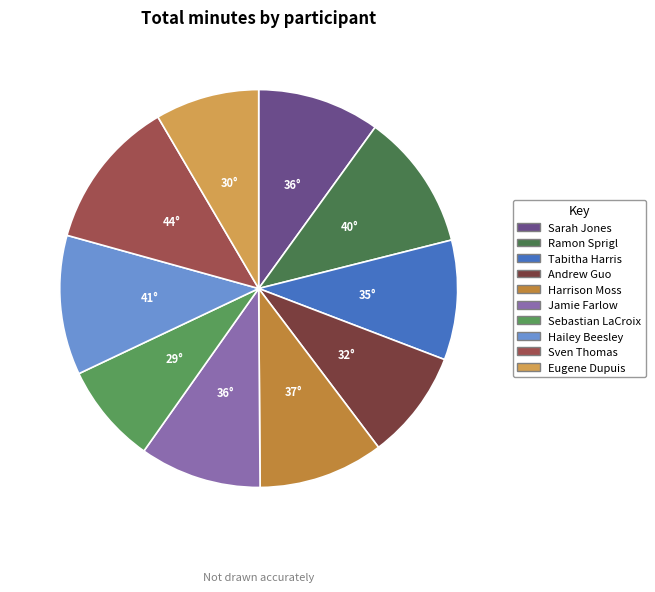

Which category has the smallest portion of the pie?

Sebastian LaCroix